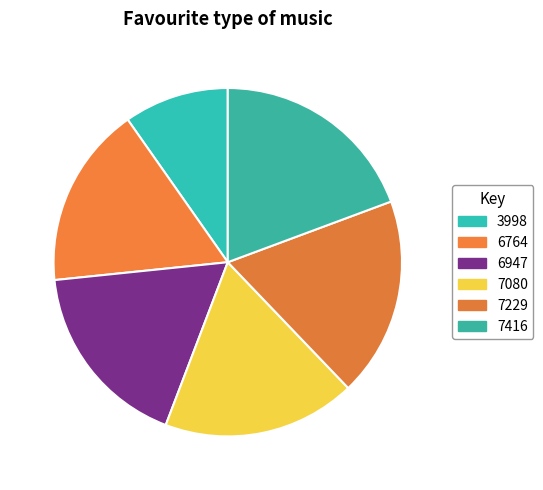

To the nearest percent, what is the difference between the largest and smallest slice percentages?

10%